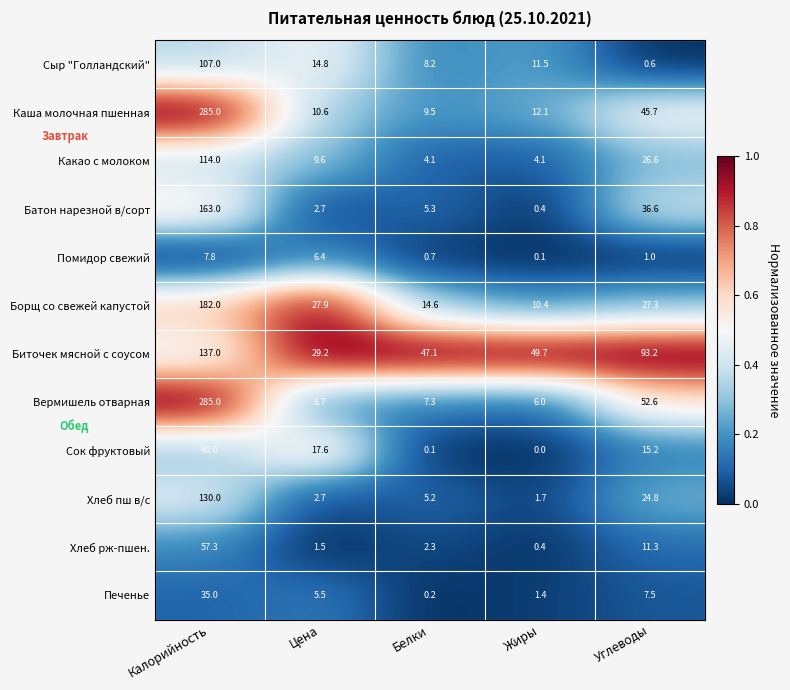

Where is Хлеб пш в/с nearest to the value 65?

Углеводы